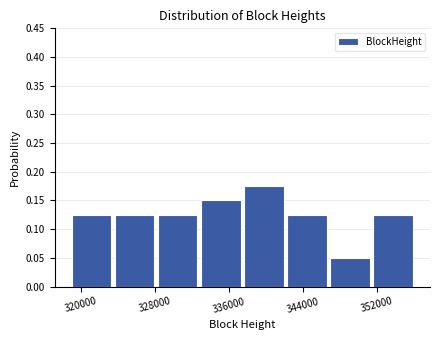

Reading left to right, transcribe this chart: for each bar, give the range it covers on the x-axis and its height. Neither the bar edges nor the heights are printed on the chart, so give them approximately, as read against the axes.

319000 to 324000: 0.125
324000 to 328000: 0.125
328000 to 333000: 0.125
333000 to 338000: 0.150
338000 to 342000: 0.175
342000 to 347000: 0.125
347000 to 352000: 0.050
352000 to 356000: 0.125